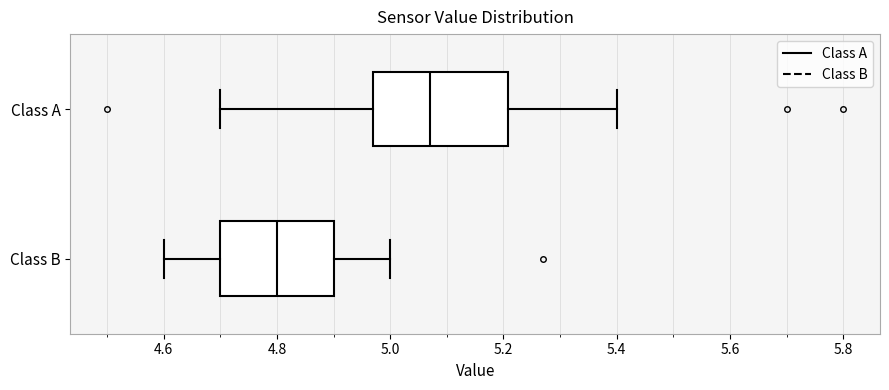

Reading bottom to top, read every box against the x-axis: the position of its median line, the range the box covers, and the ends of its whiskers. The values are not printed on the chart, so give them approximately, as read against the axis.

Class B: median 4.80, box 4.70 to 4.90, whiskers 4.60 to 5.00
Class A: median 5.08, box 4.98 to 5.20, whiskers 4.70 to 5.40